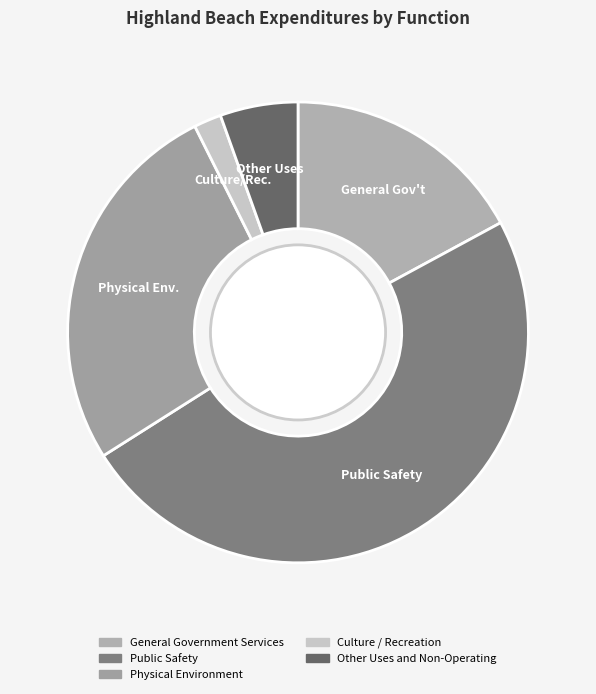

The Public Safety slice represents 49% of the pie. True or false?

True